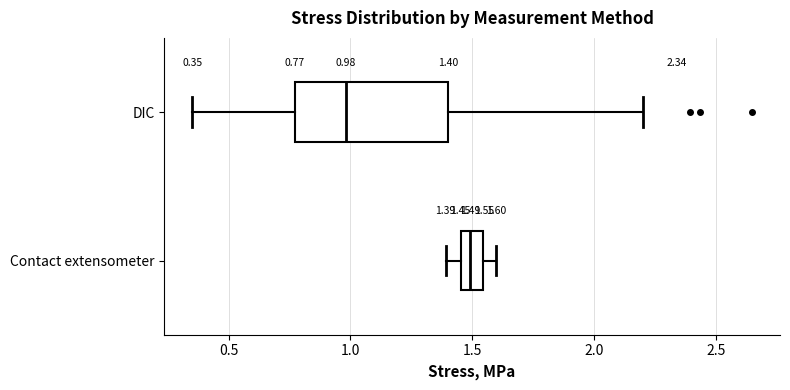

Which box's median line is the furthest to the right?

Contact extensometer